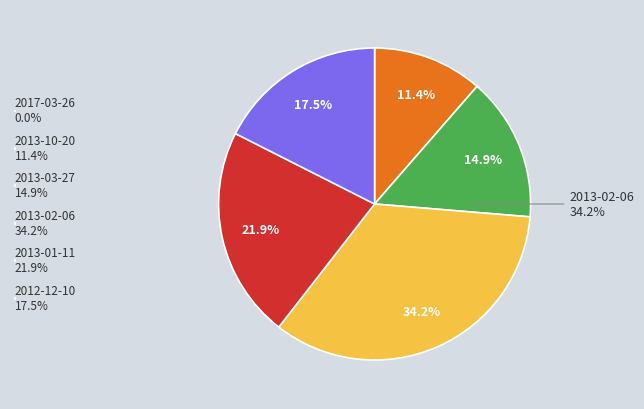

Which has a higher value, 2013-02-06 or 2017-03-26?

2013-02-06